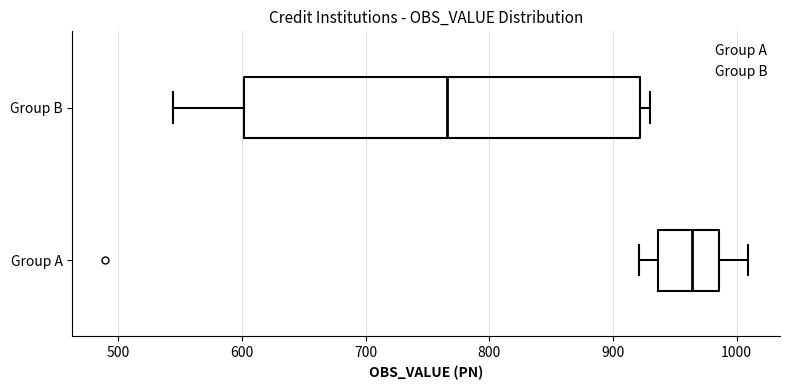

Which box has the furthest to the right median line?

Group A